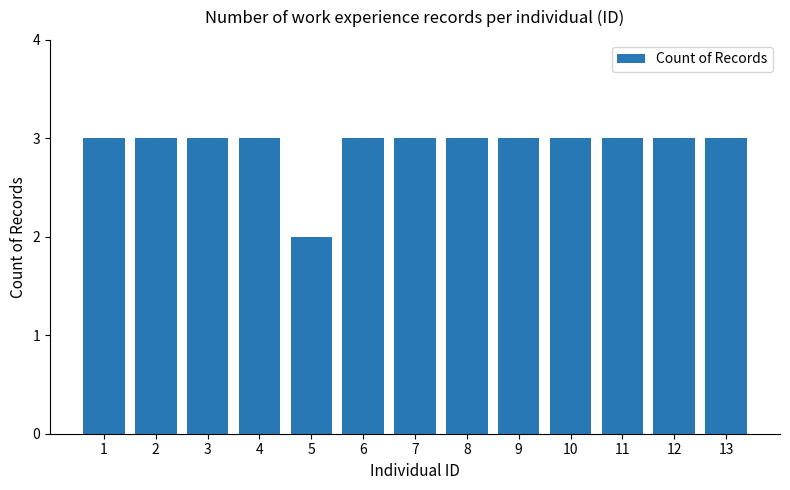

Where is the data nearest to the value 2?

5